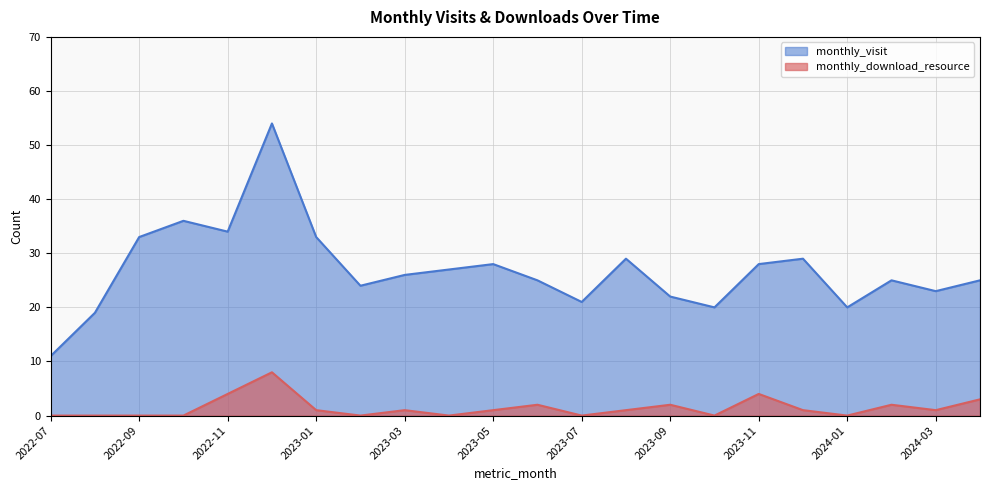

The monthly_download_resource series shows 1 at 2023-05. True or false?

False